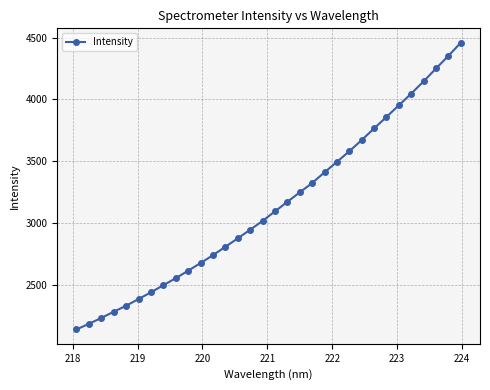

What is the value of the 27th point from the left?

3953.0